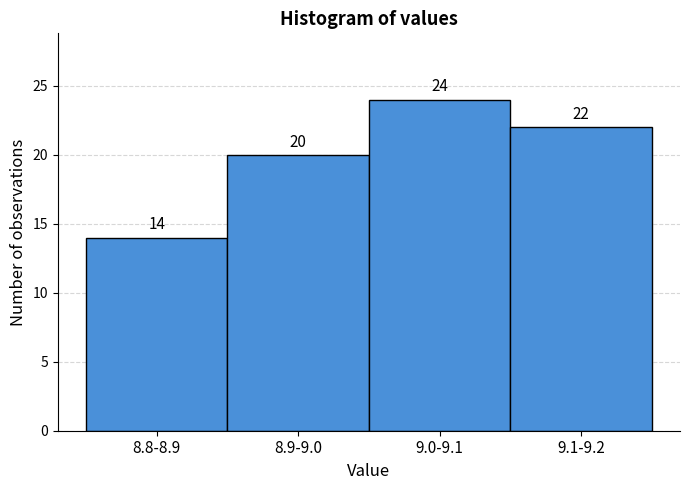

Reading left to right, list all the values displayed in this chart.

14	20	24	22